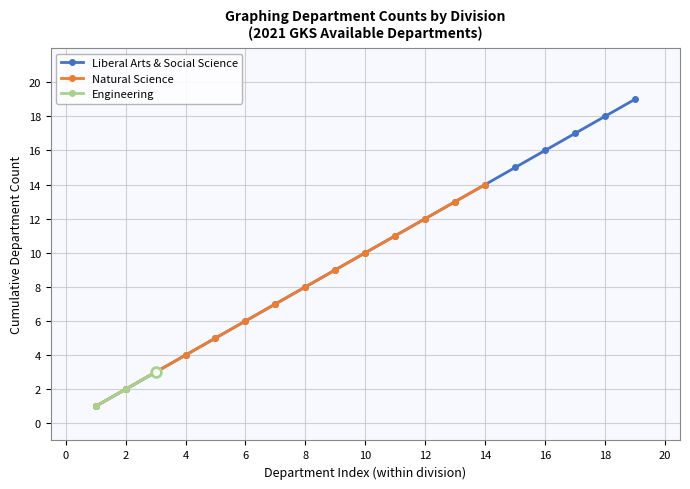

Which series has the largest total across all categories?

Liberal Arts & Social Science